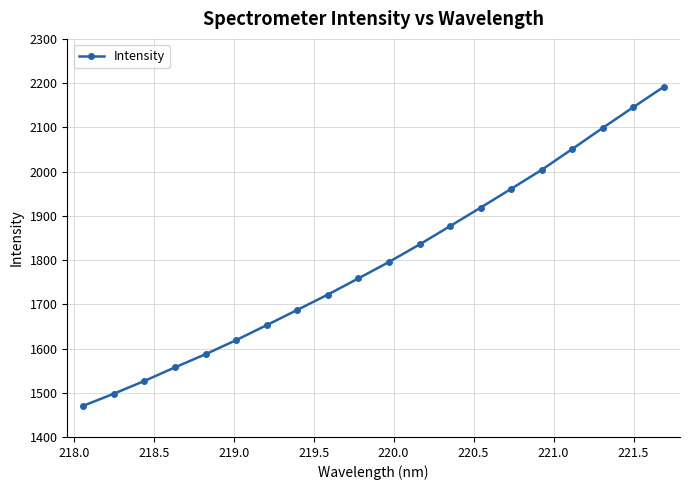

Count the number of data series in this chart.

1